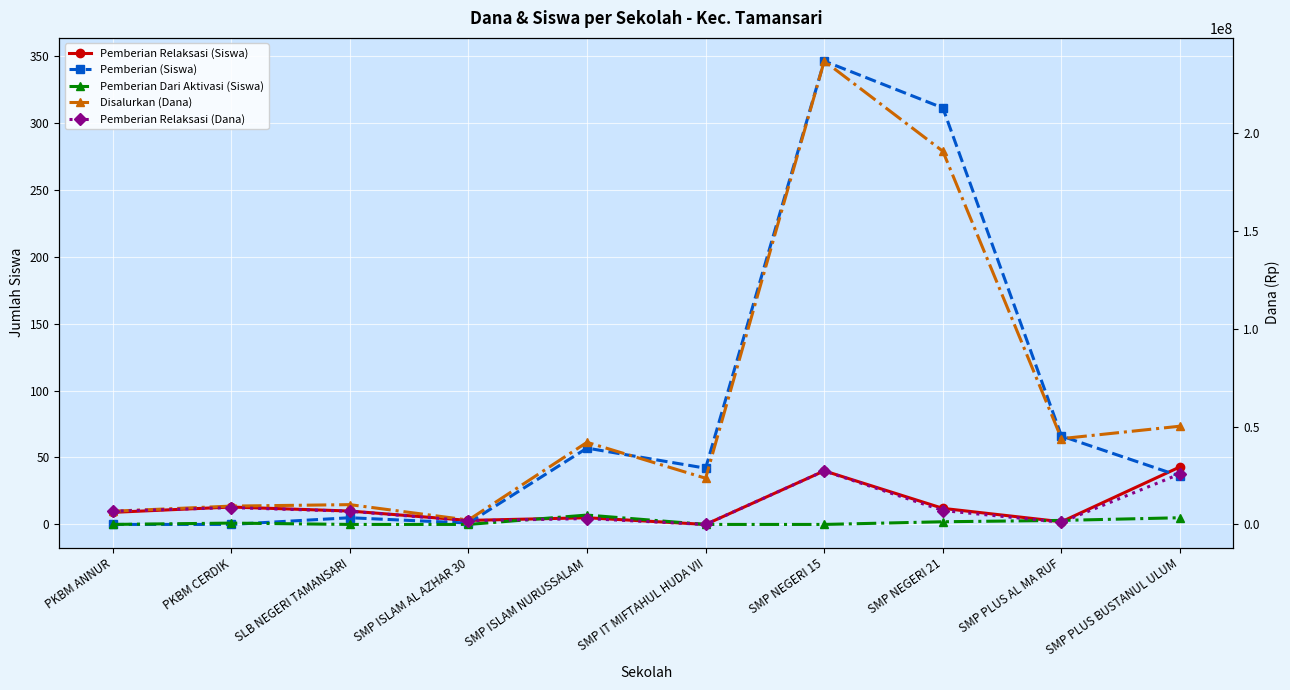

Rank the series at PKBM ANNUR from highest to lowest value.

Disalurkan (Dana), Pemberian Relaksasi (Dana), Pemberian Relaksasi (Siswa), Pemberian (Siswa), Pemberian Dari Aktivasi (Siswa)